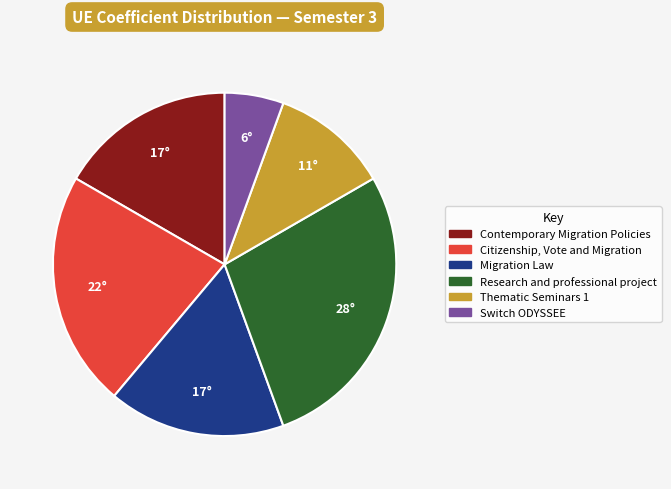

Combined, do Thematic Seminars 1 and Research and professional project account for over 50%?

No